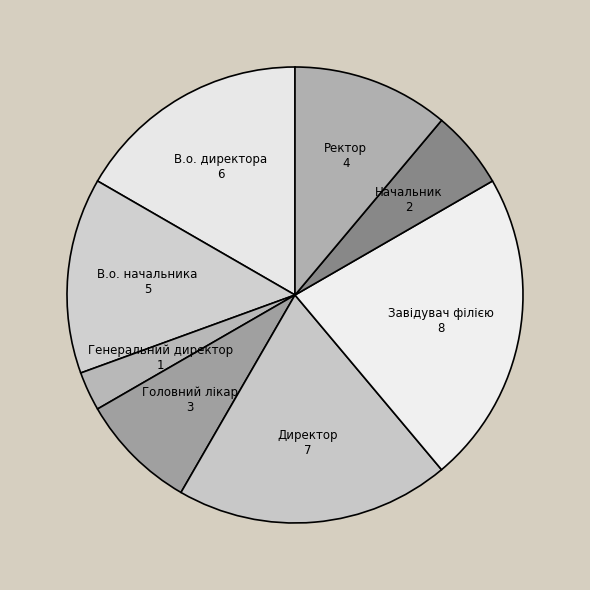

Does В.о. начальника represent more than half of the total?

No